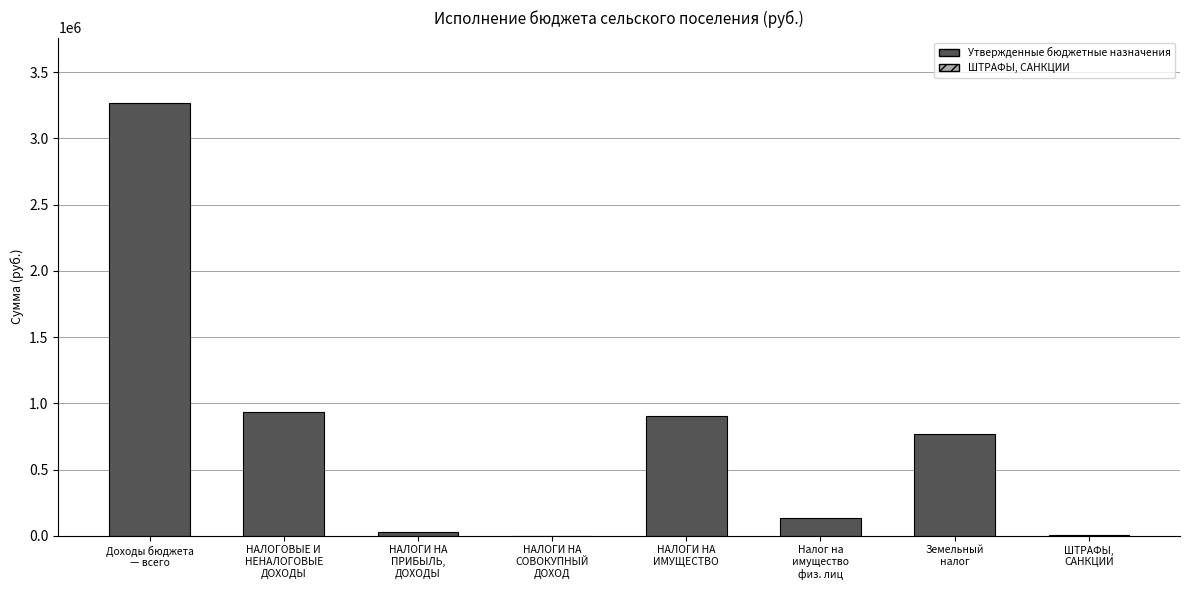

What is the sum of all values?

6040600